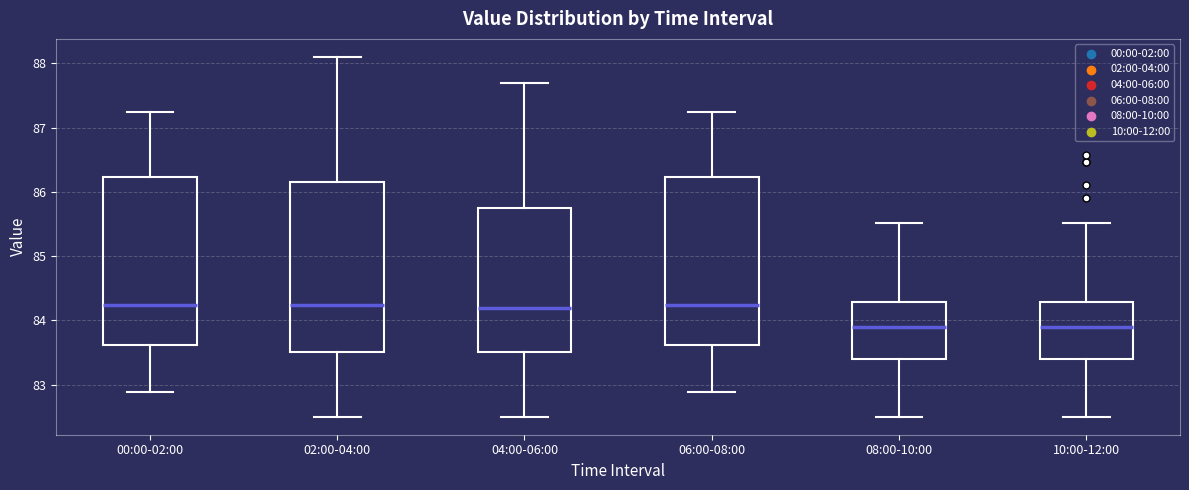

Where does the median line of the box for 06:00-08:00 sit on the y-axis? The values are not printed on the chart, so give them approximately, as read against the axis.

84.2